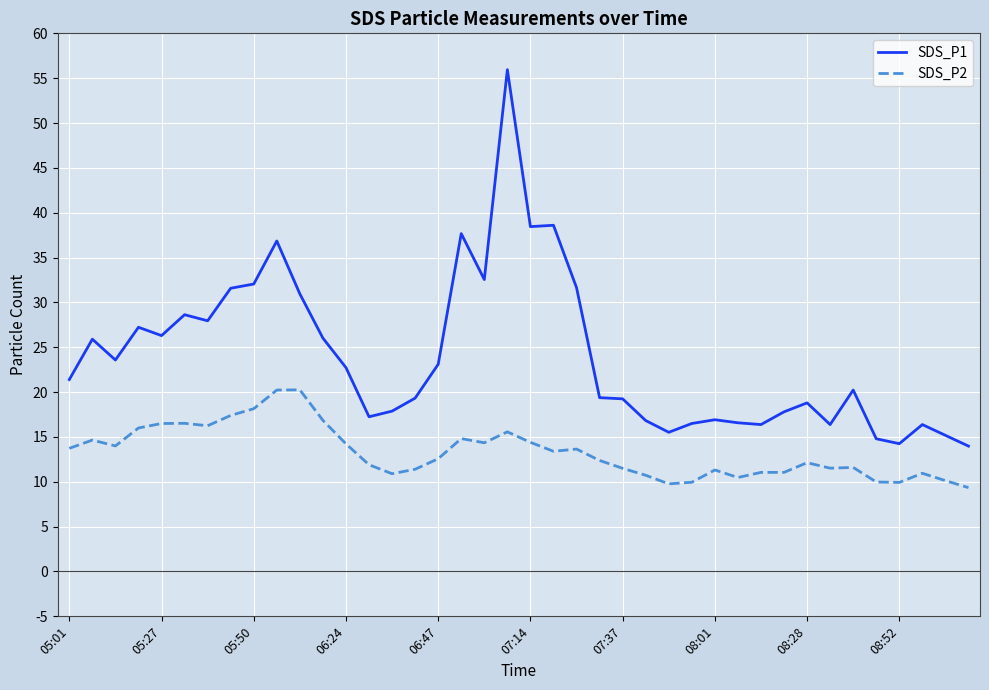

True or false: SDS_P2 has more than 0 interior local peaks.

True